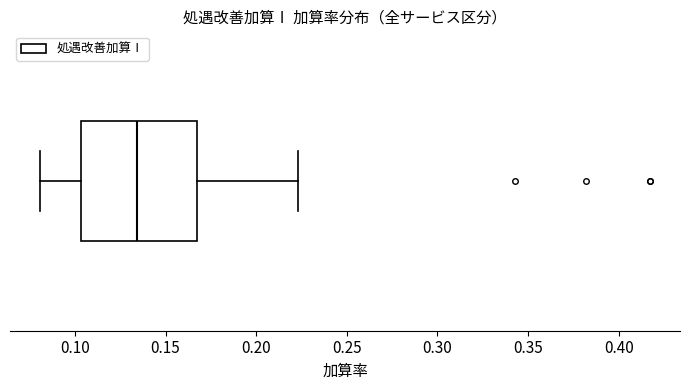

Where does the right whisker of the box end on the x-axis? The values are not printed on the chart, so give them approximately, as read against the axis.

0.225